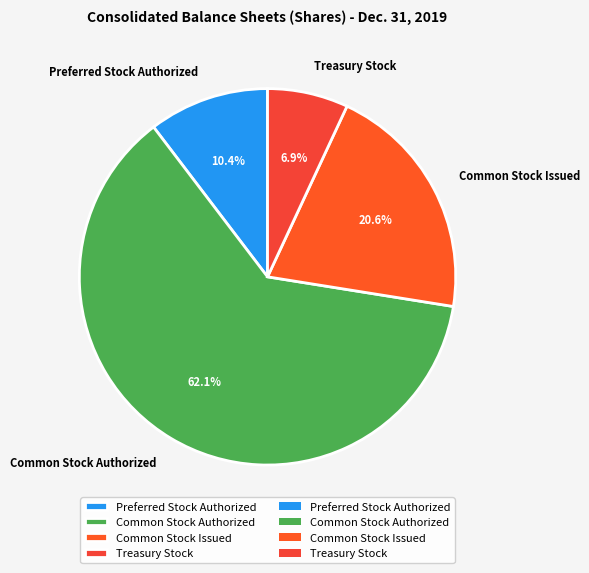

Between Common Stock Authorized and Treasury Stock, which is larger?

Common Stock Authorized